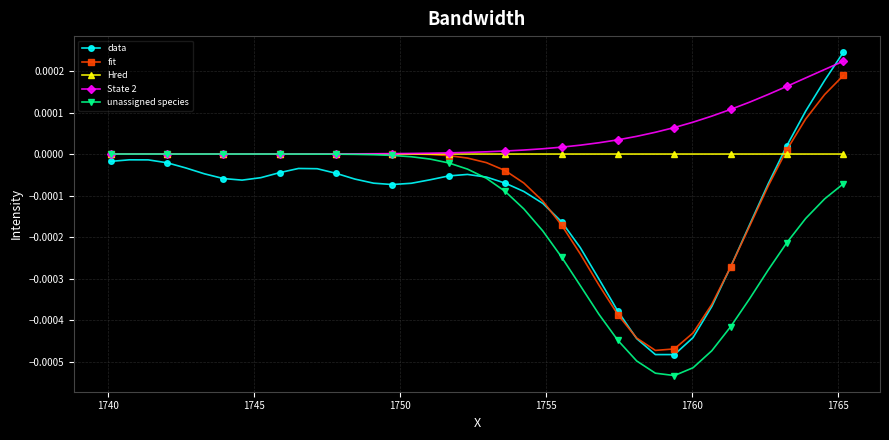

Which series has the largest total across all categories?

State 2